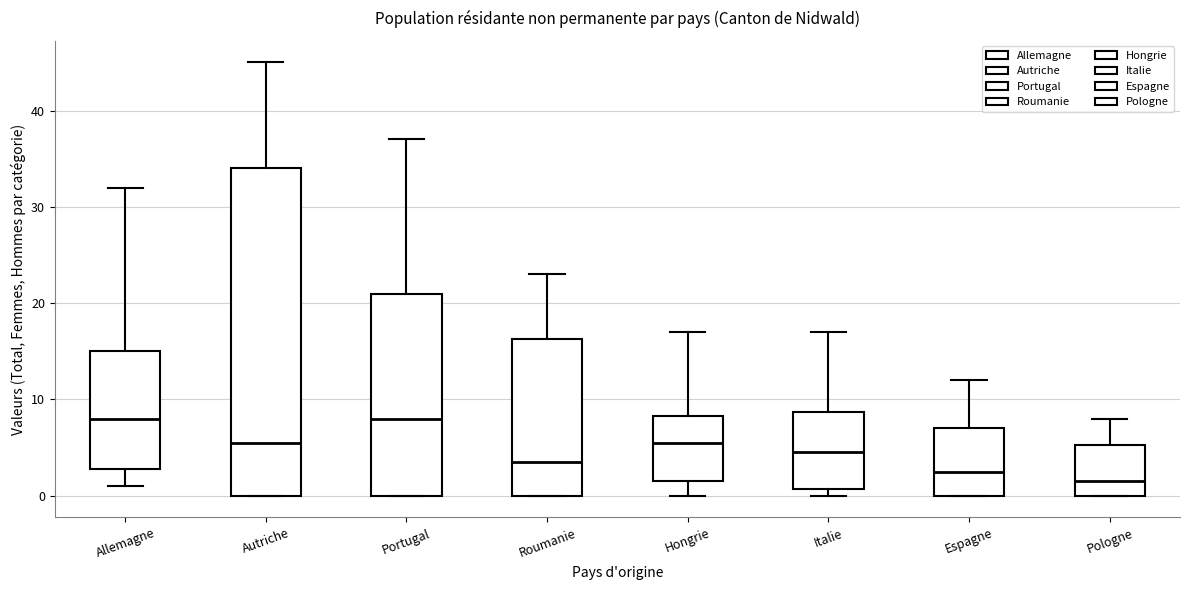

Comparing the boxes themselves (not the whiskers), which one is the tallest?

Autriche